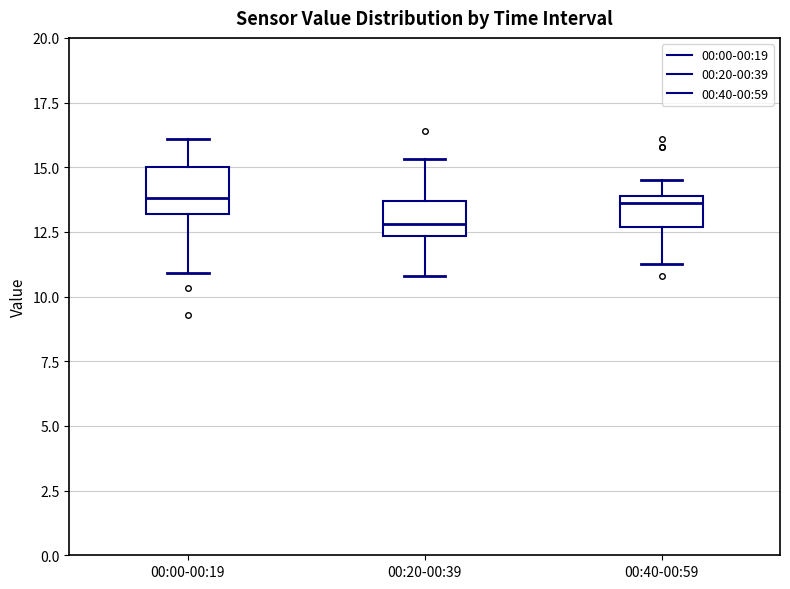

Reading left to right, read every box against the y-axis: the position of its median line, the range the box covers, and the ends of its whiskers. The values are not printed on the chart, so give them approximately, as read against the axis.

00:00-00:19: median 14.0, box 13.0 to 15.0, whiskers 11.0 to 16.0
00:20-00:39: median 13.0, box 12.5 to 13.5, whiskers 11.0 to 15.5
00:40-00:59: median 13.5, box 12.5 to 14.0, whiskers 11.5 to 14.5